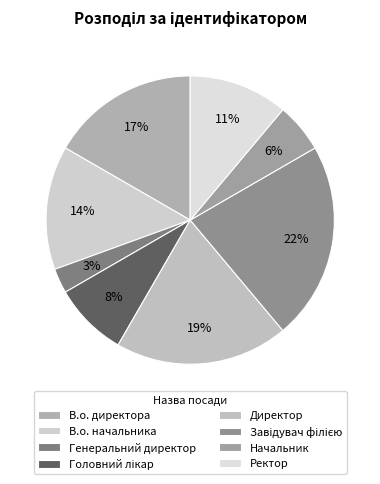

Rank the categories by value from highest to lowest.

Завідувач філією, Директор, В.о. директора, В.о. начальника, Ректор, Головний лікар, Начальник, Генеральний директор